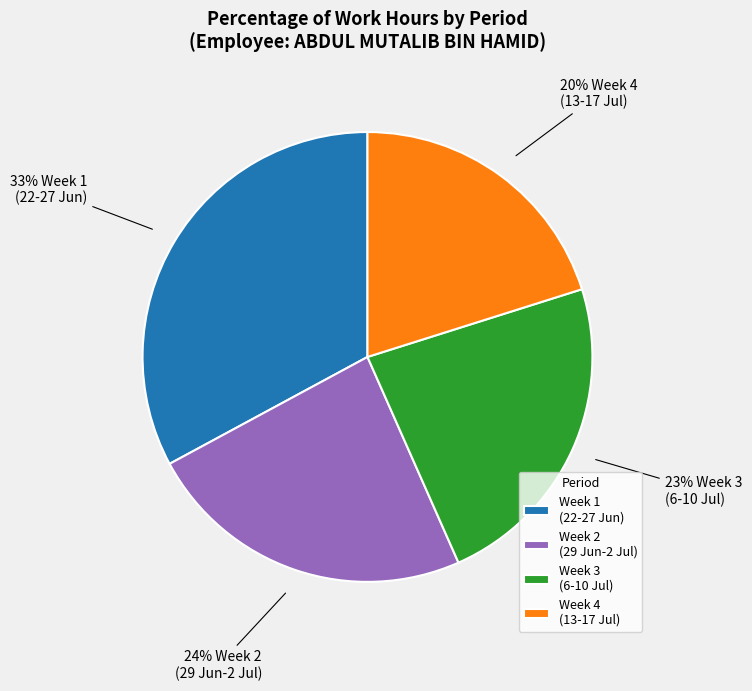

To the nearest percent, what is the difference between the largest and smallest slice percentages?

13%